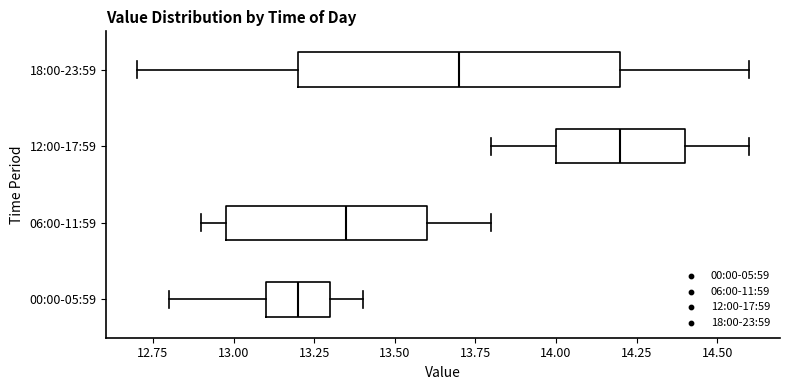

Which box is the widest, from its left edge to its right edge?

18:00-23:59